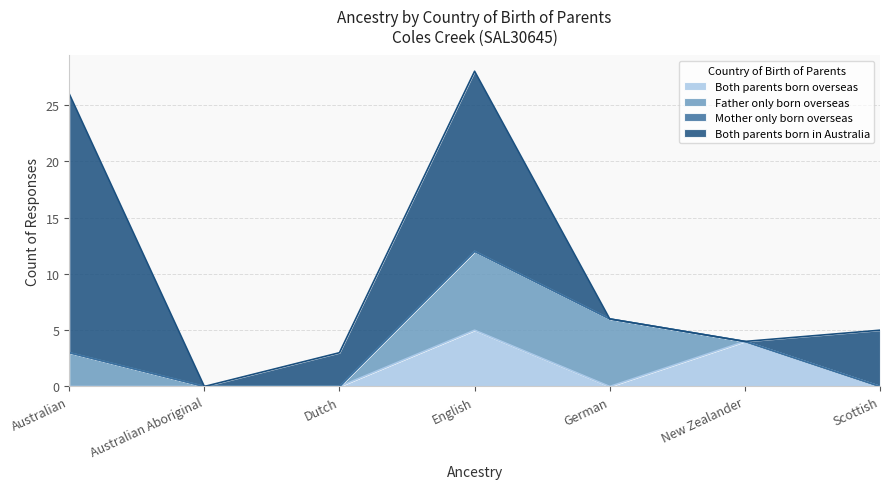

What is the label of the 6th point from the right?

Australian Aboriginal